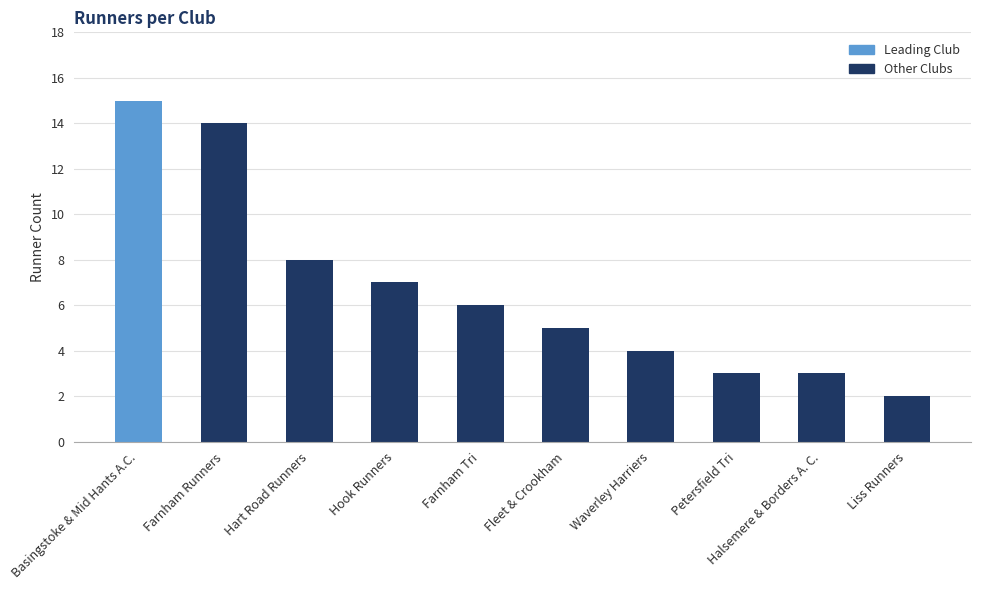

What is the value of the 5th bar from the left?

6